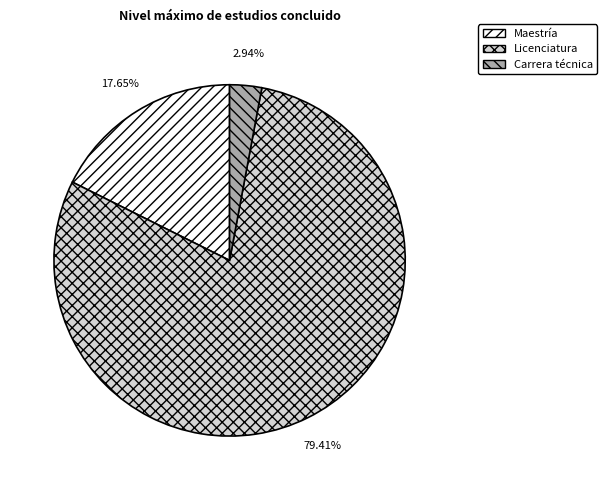

Count the number of slices in the pie.

3